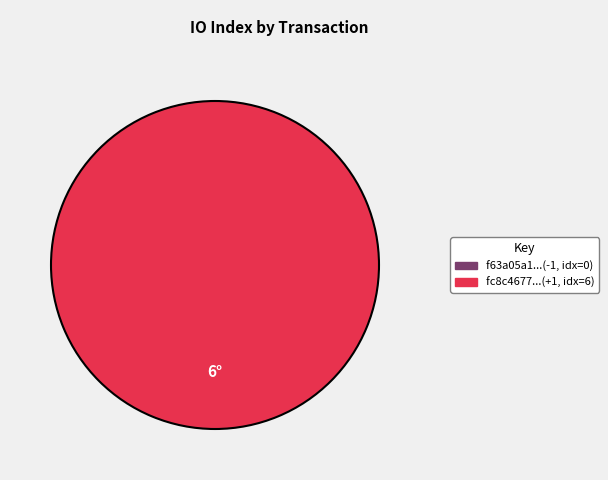

What percentage do tx_hash_0 and tx_hash_1 together represent?

100.0%